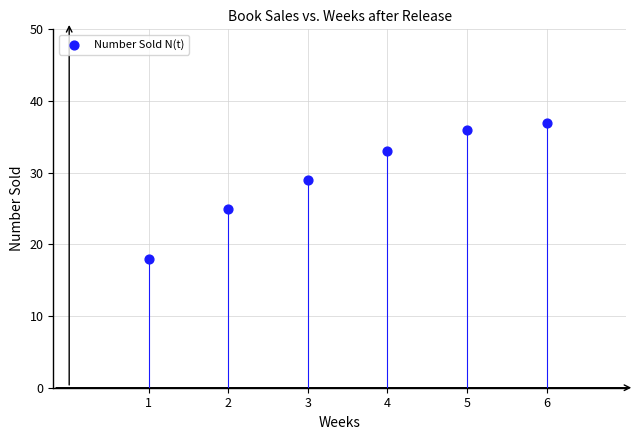

What is the range of Y values (max minus min)?

19